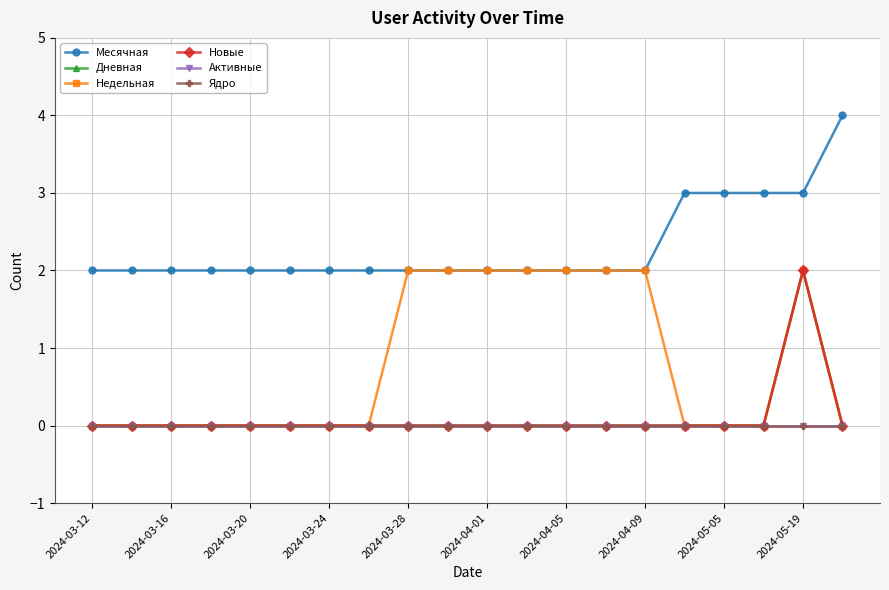

Does the chart have visible grid lines?

Yes